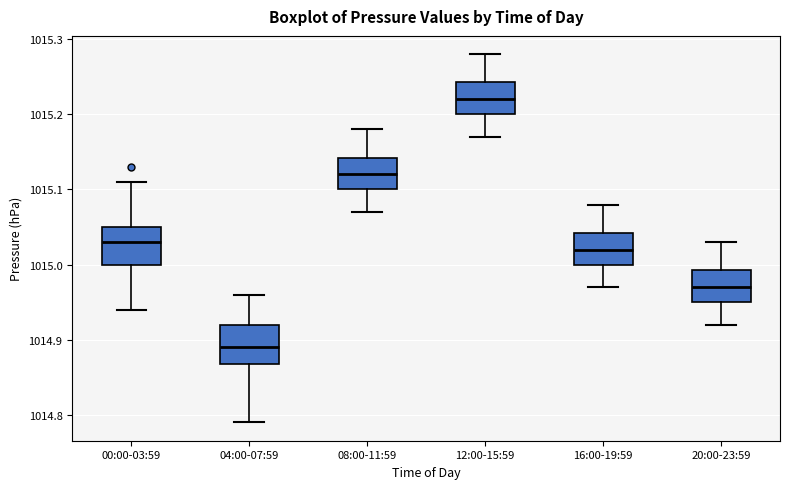

Reading left to right, read every box against the y-axis: the position of its median line, the range the box covers, and the ends of its whiskers. The values are not printed on the chart, so give them approximately, as read against the axis.

00:00-03:59: median 1015.03, box 1015.00 to 1015.05, whiskers 1014.94 to 1015.11
04:00-07:59: median 1014.89, box 1014.87 to 1014.92, whiskers 1014.79 to 1014.96
08:00-11:59: median 1015.12, box 1015.10 to 1015.14, whiskers 1015.07 to 1015.18
12:00-15:59: median 1015.22, box 1015.20 to 1015.24, whiskers 1015.17 to 1015.28
16:00-19:59: median 1015.02, box 1015.00 to 1015.04, whiskers 1014.97 to 1015.08
20:00-23:59: median 1014.97, box 1014.95 to 1014.99, whiskers 1014.92 to 1015.03